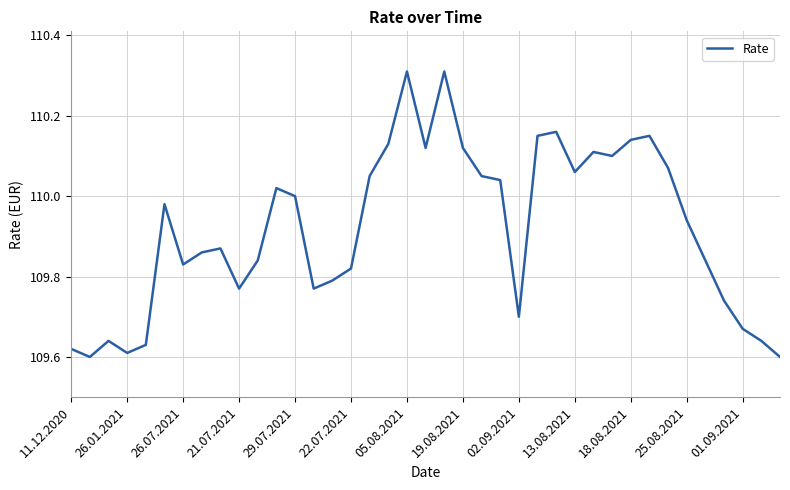

What is the difference between the maximum and minimum values?

0.7